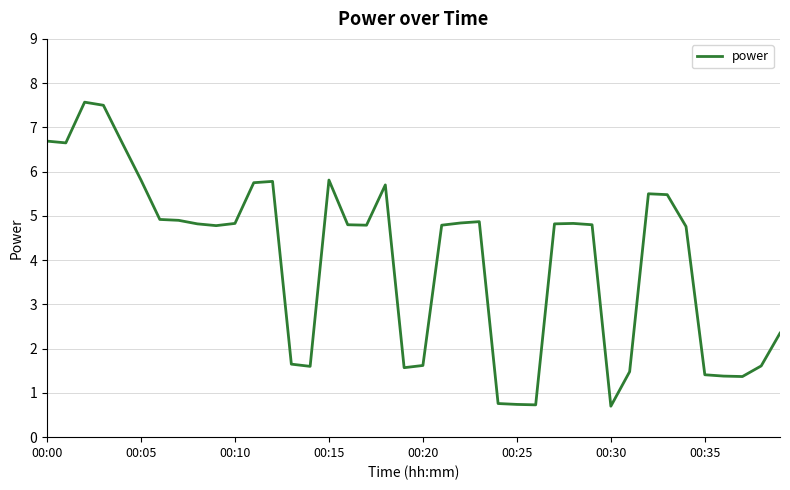

What is the difference between the maximum and minimum values?

6.9